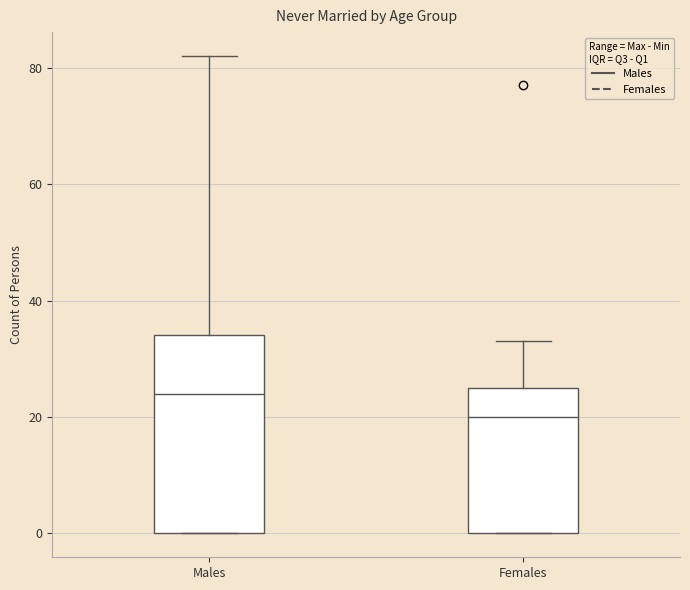

Which box is the tallest, from its lower edge to its upper edge?

Males